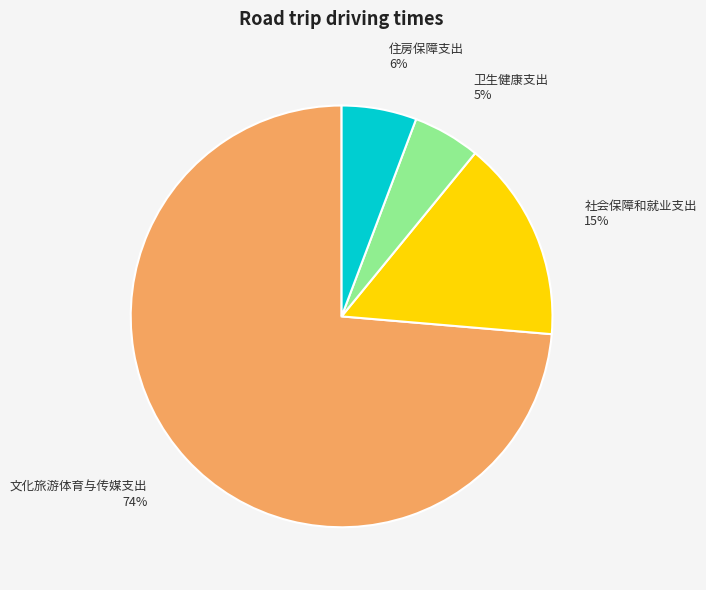

How many segments does this pie chart have?

4